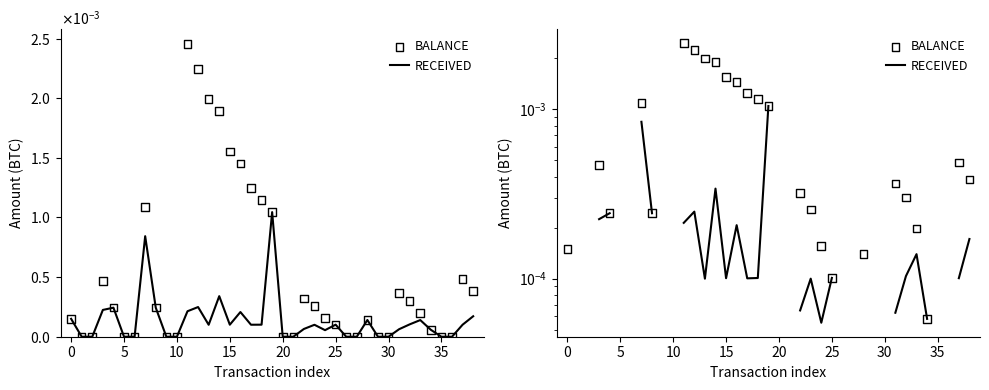

What are all the series names shown in the legend?

RECEIVED, BALANCE